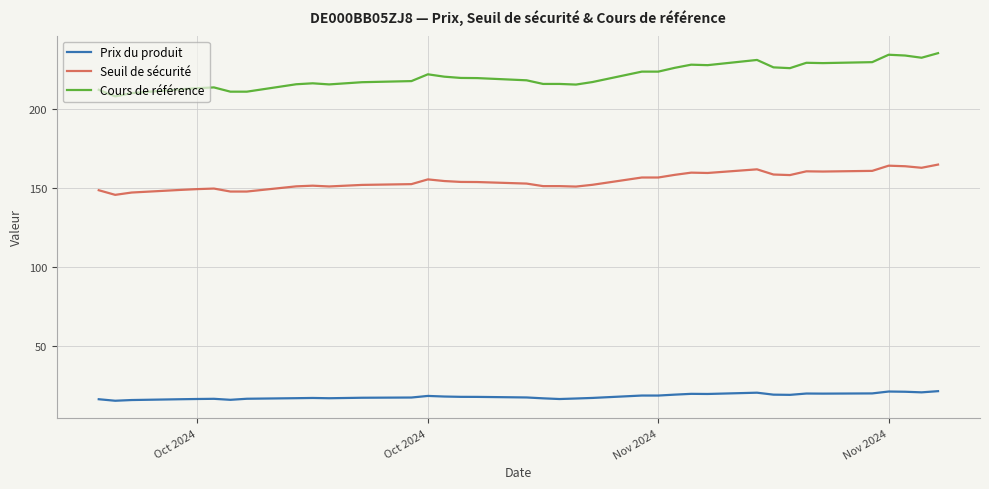

Which series has the largest range (max minus min)?

Cours de référence